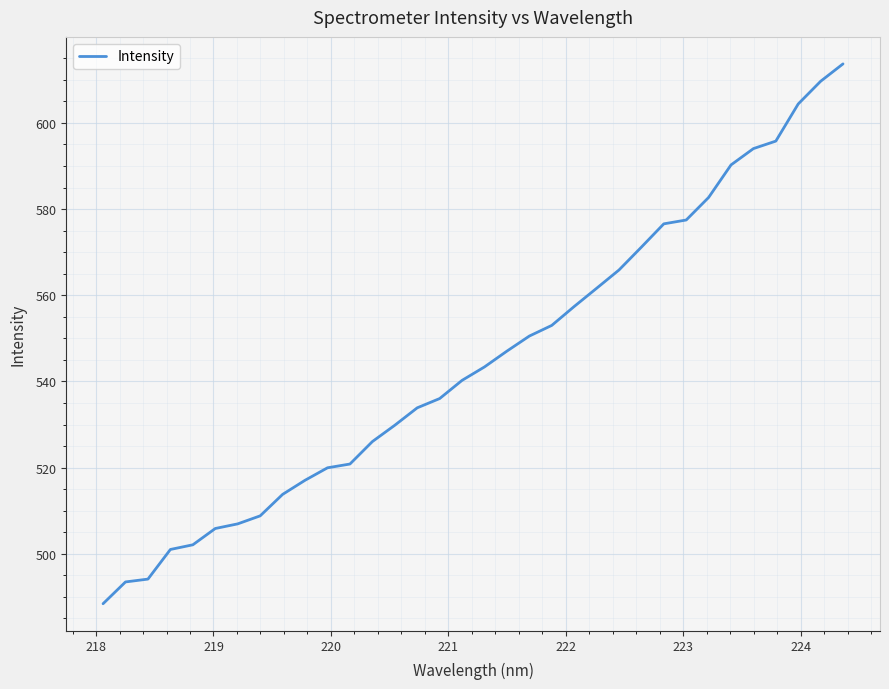

What is the maximum value shown in the chart?

613.7